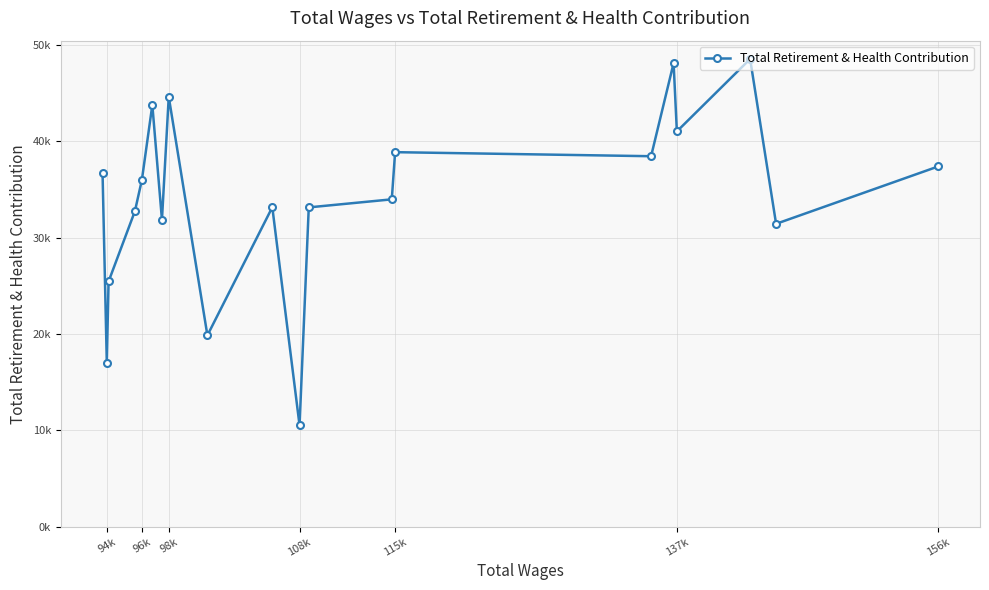

Does the chart have visible grid lines?

Yes